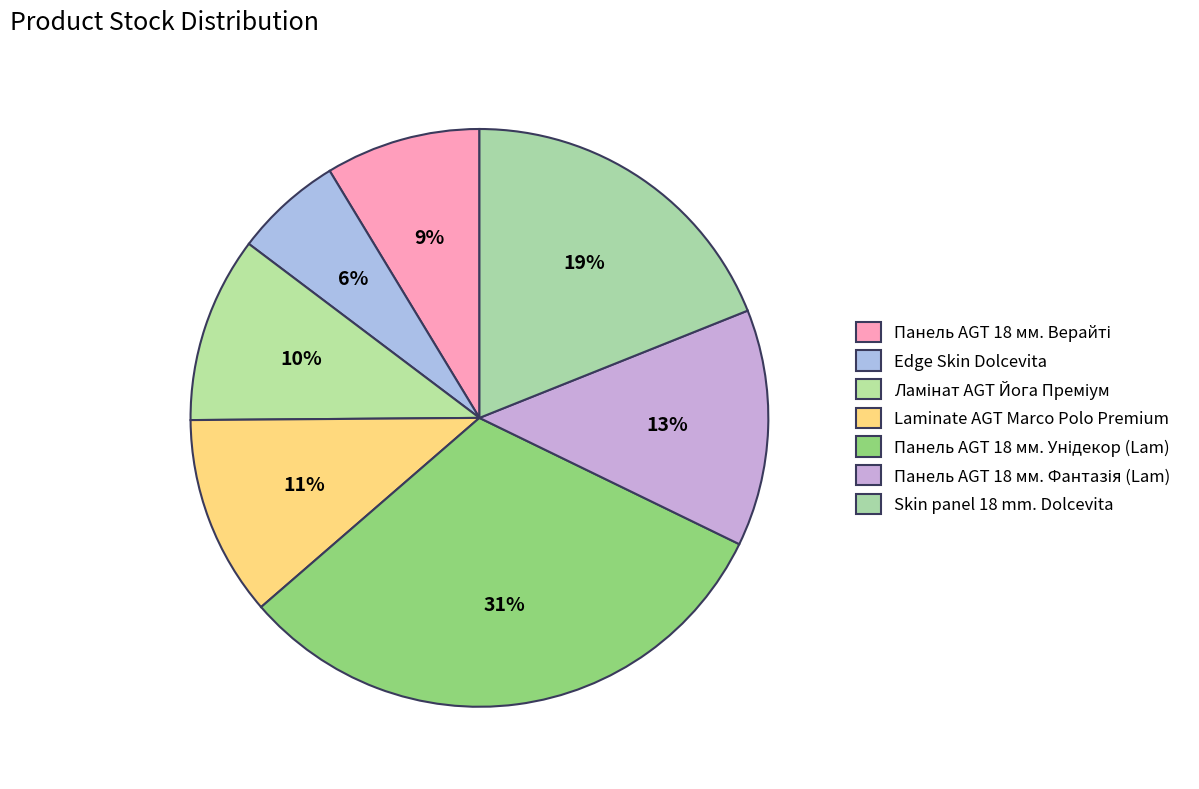

Which category has the biggest portion of the pie?

Панель AGT 18 мм. Унідекор (Lam)